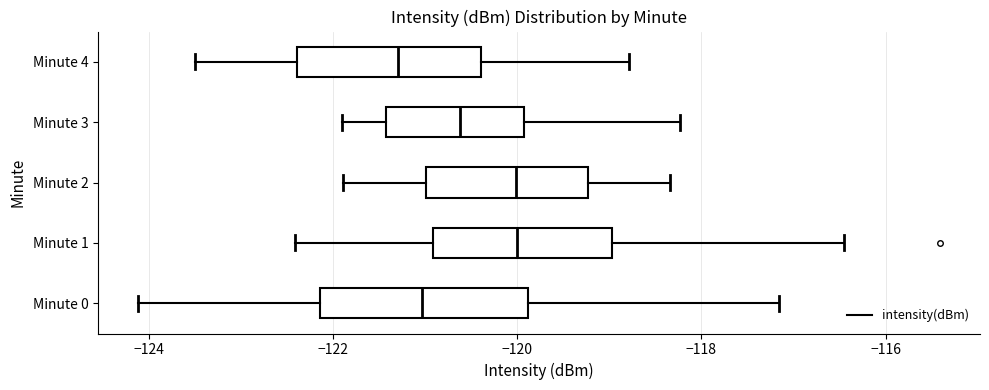

Reading bottom to top, read every box against the x-axis: the position of its median line, the range the box covers, and the ends of its whiskers. The values are not printed on the chart, so give them approximately, as read against the axis.

Minute 0: median -121.0, box -122.2 to -119.8, whiskers -124.2 to -117.2
Minute 1: median -120.0, box -121.0 to -119.0, whiskers -122.4 to -116.4
Minute 2: median -120.0, box -121.0 to -119.2, whiskers -121.8 to -118.4
Minute 3: median -120.6, box -121.4 to -120.0, whiskers -122.0 to -118.2
Minute 4: median -121.2, box -122.4 to -120.4, whiskers -123.4 to -118.8